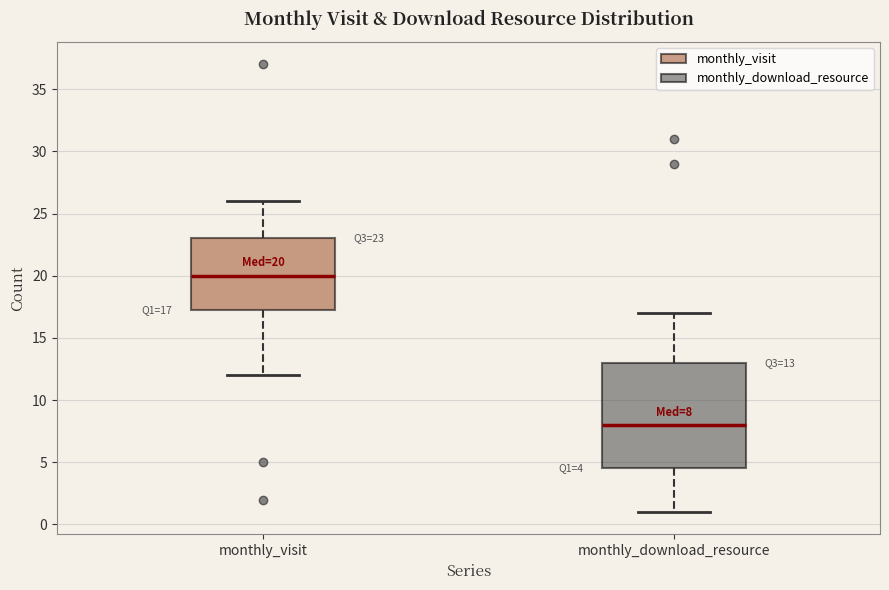

Which box has the highest median line?

monthly_visit